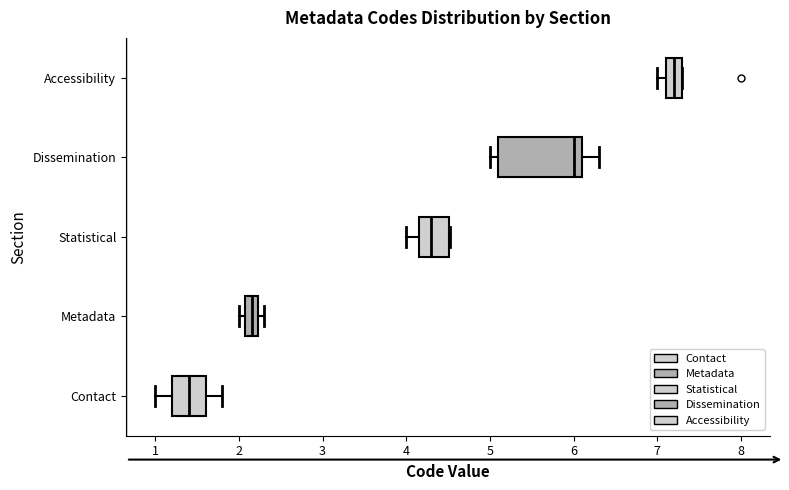

Which box has the furthest to the right median line?

Accessibility